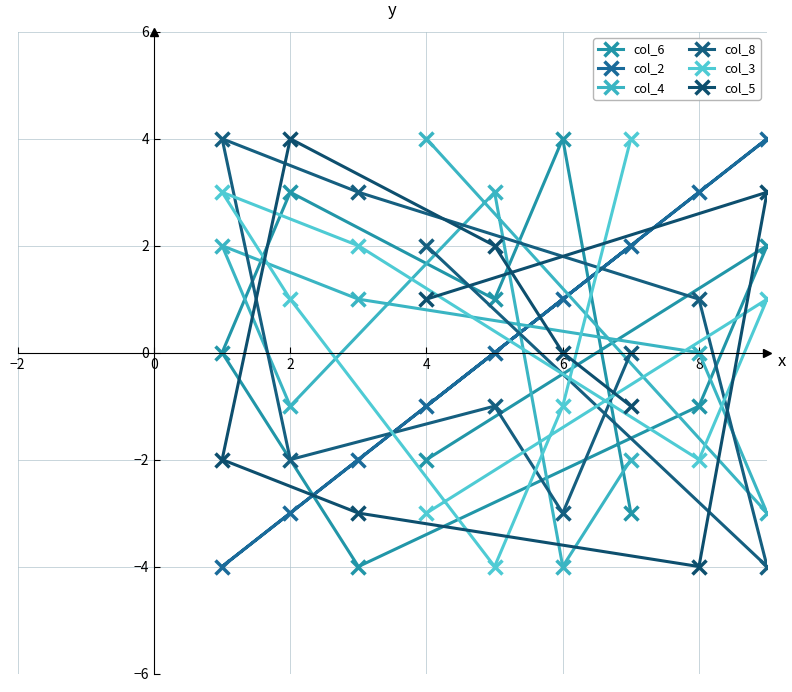

How many values in col_2 are above zero?

4